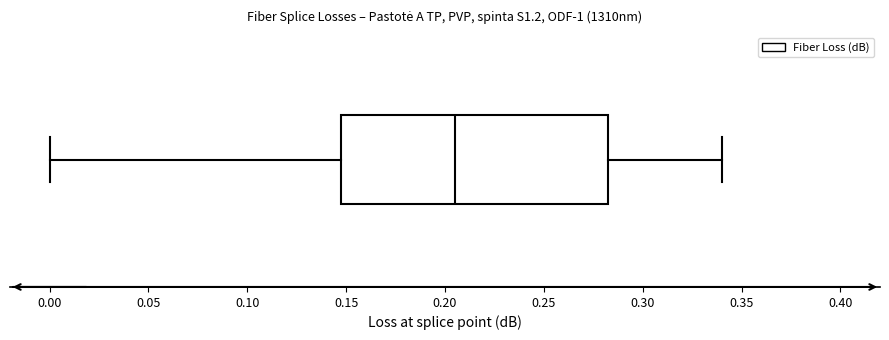

Transcribe this box plot: give where the median line is, the range the box spans, and where the two whiskers end, as read against the x-axis. The values are not printed on the chart, so give them approximately, as read against the axis.

median 0.205, box 0.150 to 0.285, whiskers 0.000 to 0.340